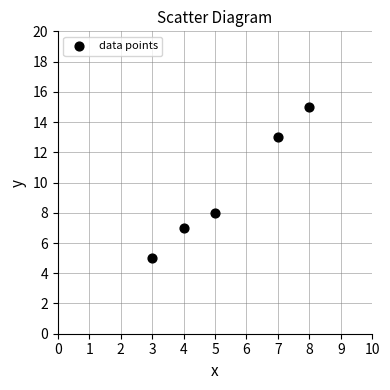

What Y value in the scatter plot is closest to 10?

8